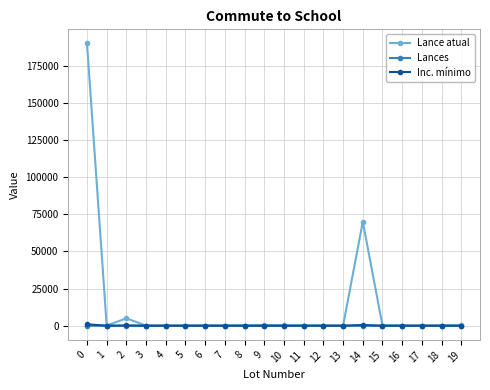

Is it true that Inc. mínimo equals 1000 at 0?

True